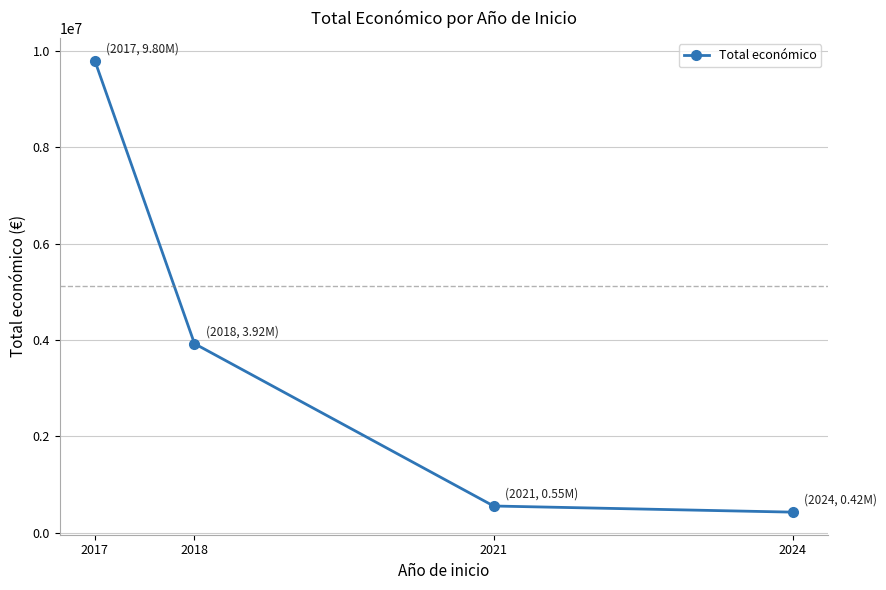

How many categories are shown in the chart?

4